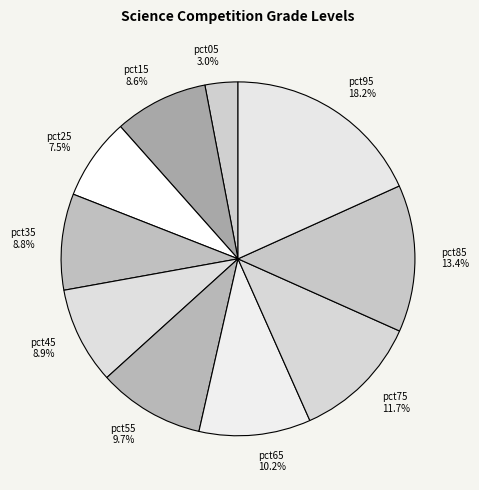

Count the number of slices in the pie.

10